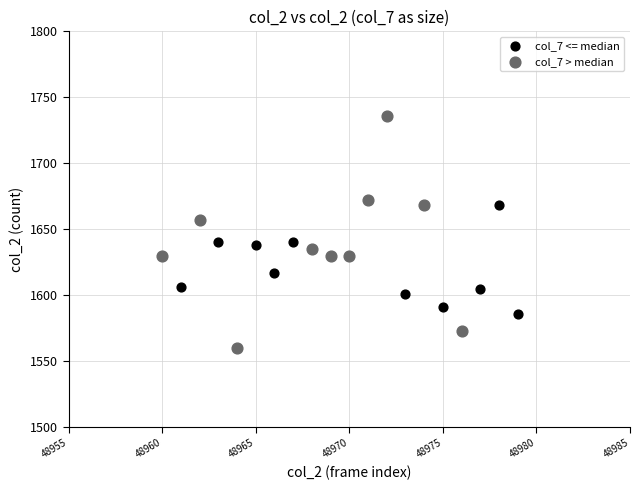

Which series has the widest spread of Y values?

col_7 > median